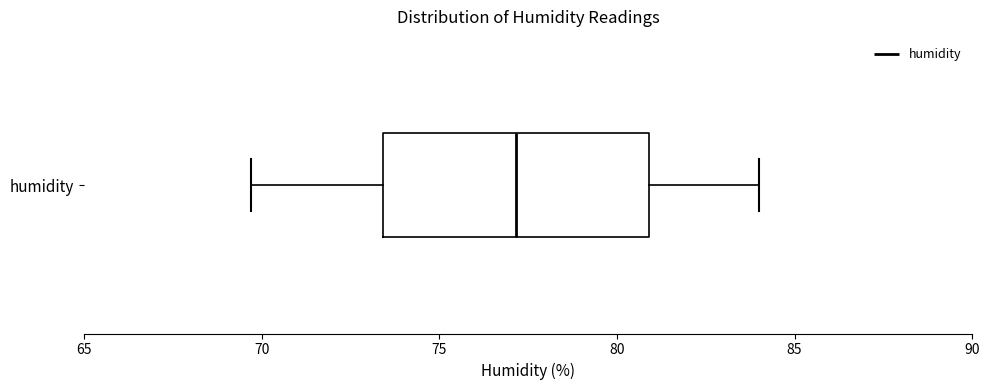

Where is the left edge of the box for humidity on the x-axis? The values are not printed on the chart, so give them approximately, as read against the axis.

73.5